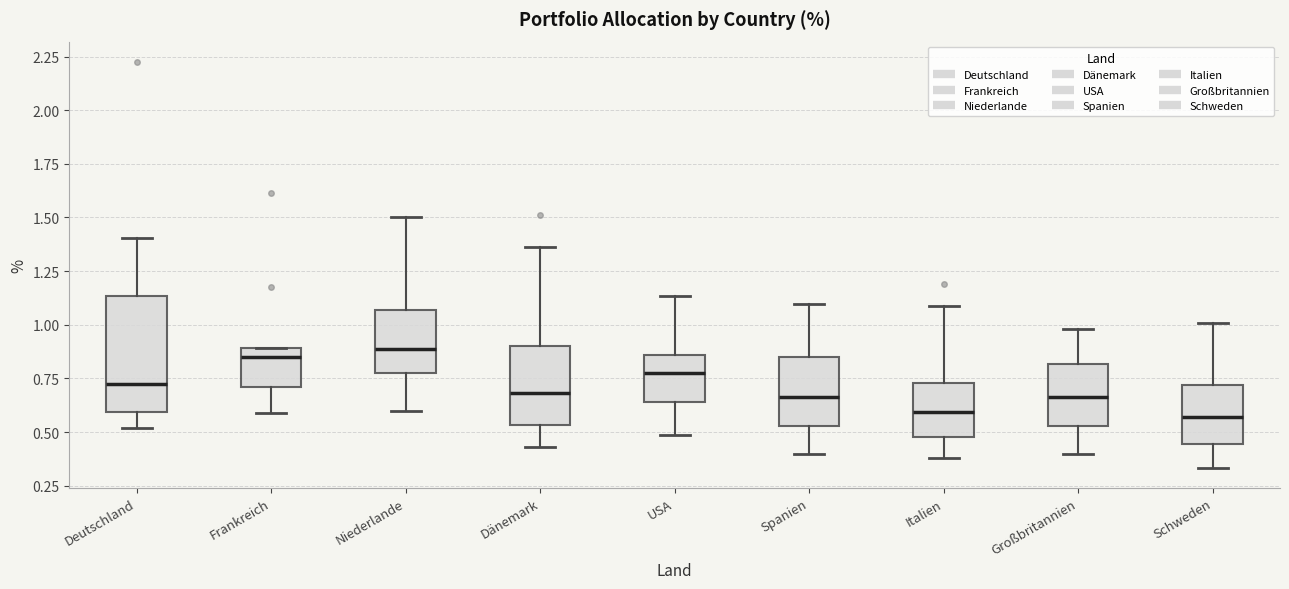

Where does the upper whisker of the box for Deutschland end on the y-axis? The values are not printed on the chart, so give them approximately, as read against the axis.

1.40